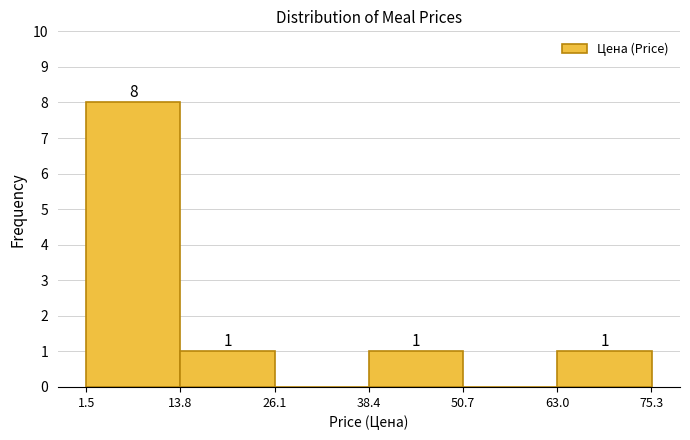

Which range on the x-axis has the tallest bar?

2 to 14